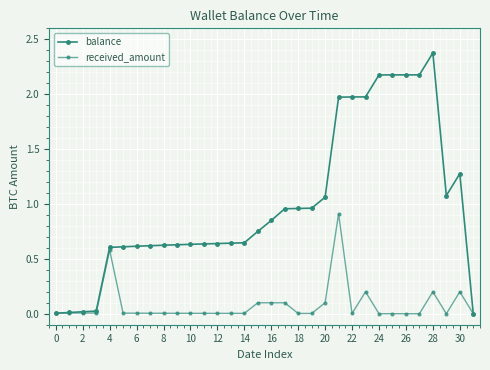

How many distinct data groups are displayed?

2